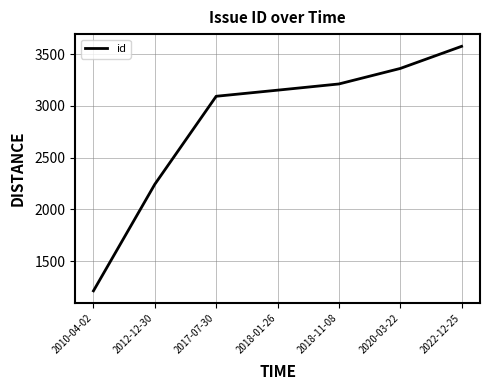

True or false: the data has more than 2 interior local peaks.

False